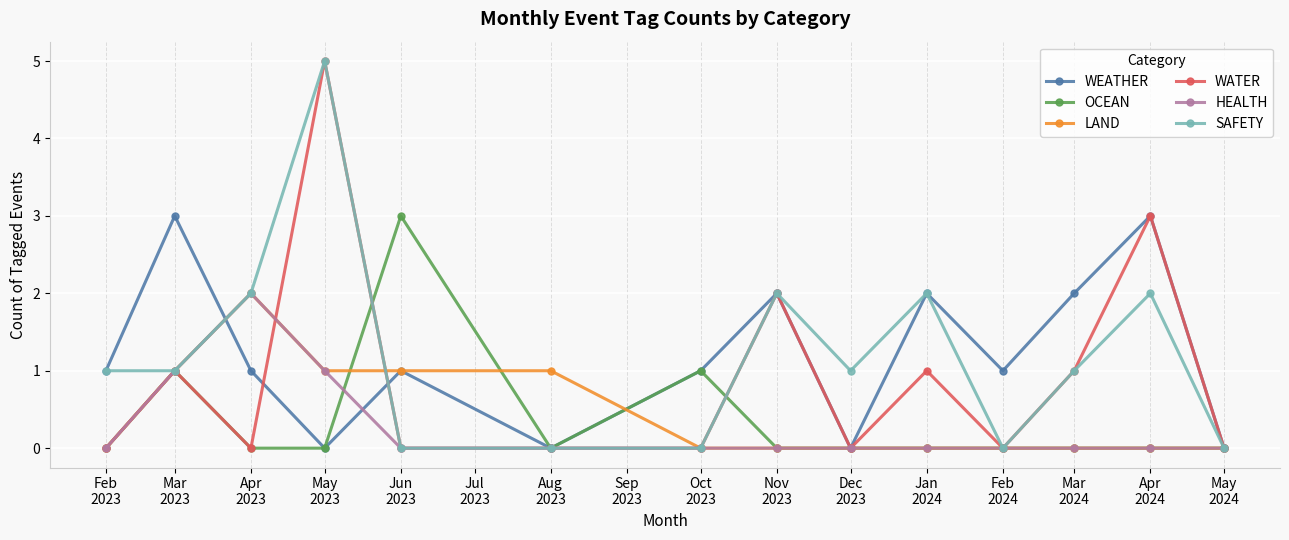

At which category does WEATHER reach its first local valley?

May
2023